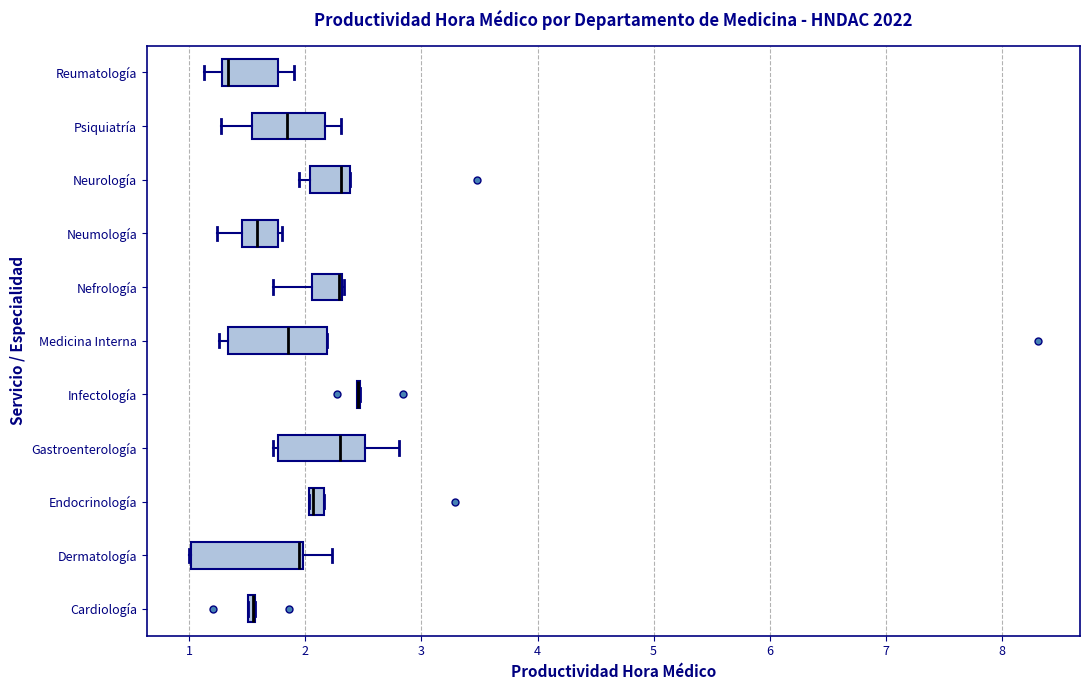

Comparing the boxes themselves (not the whiskers), which one is the widest?

Dermatología